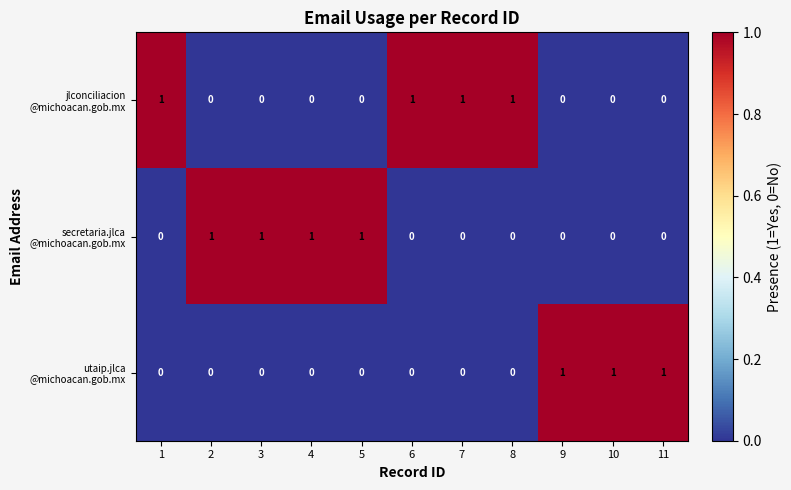

Count the number of categories in the chart.

11